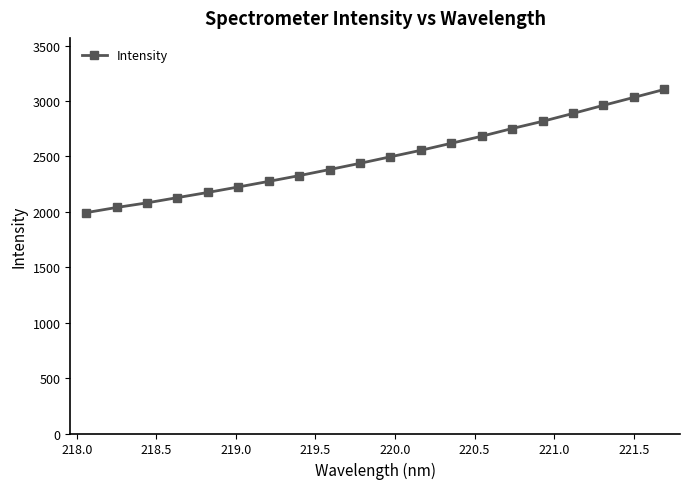

What is the maximum value shown in the chart?

3103.3